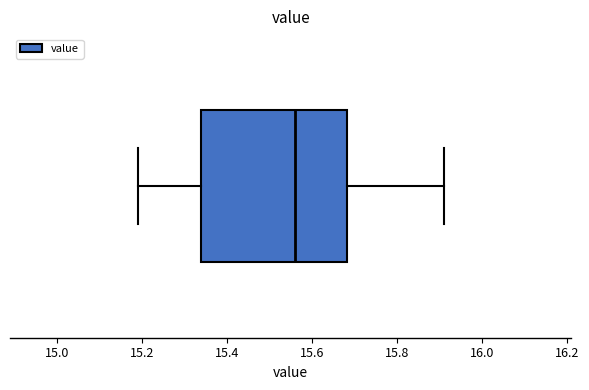

Where does the right whisker of the box end on the x-axis? The values are not printed on the chart, so give them approximately, as read against the axis.

15.92